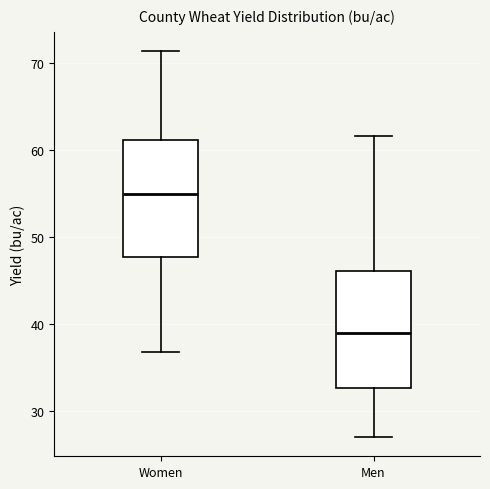

Reading left to right, read every box against the y-axis: the position of its median line, the range the box covers, and the ends of its whiskers. The values are not printed on the chart, so give them approximately, as read against the axis.

Women: median 55, box 48 to 61, whiskers 37 to 71
Men: median 39, box 33 to 46, whiskers 27 to 62